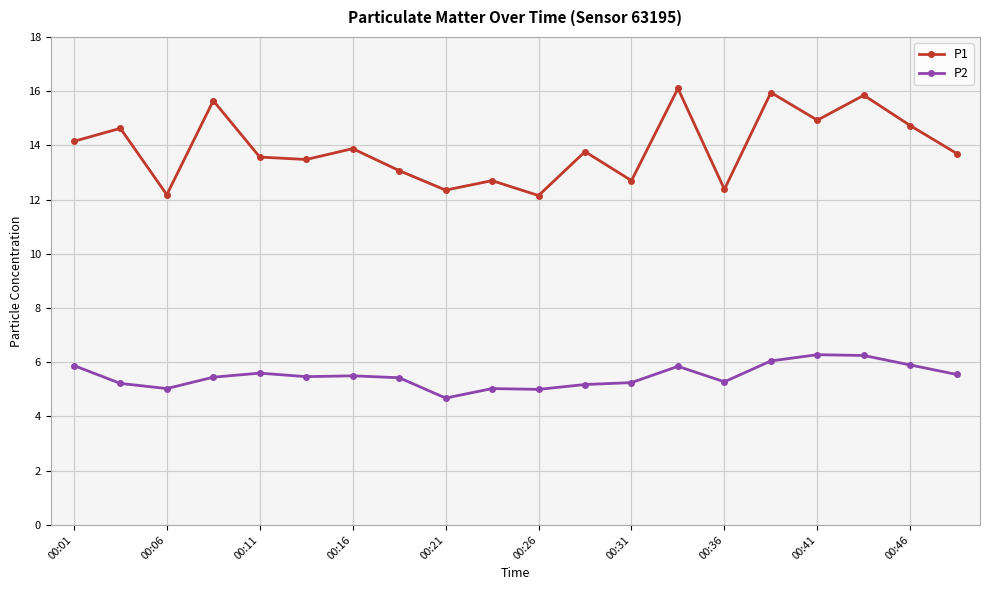

What is the sum of all P1 values?

277.9